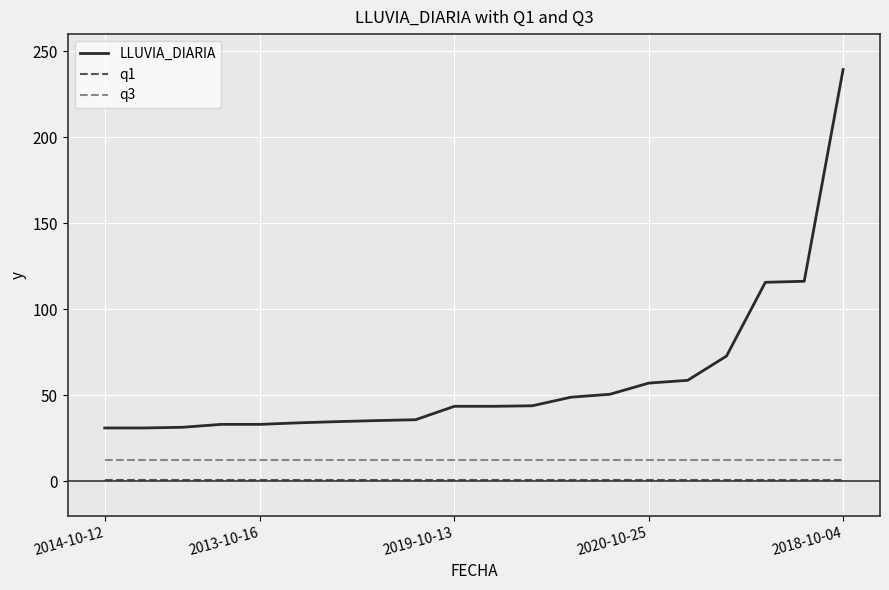

Rank the series by their maximum value, from lowest to highest.

q1, q3, LLUVIA_DIARIA